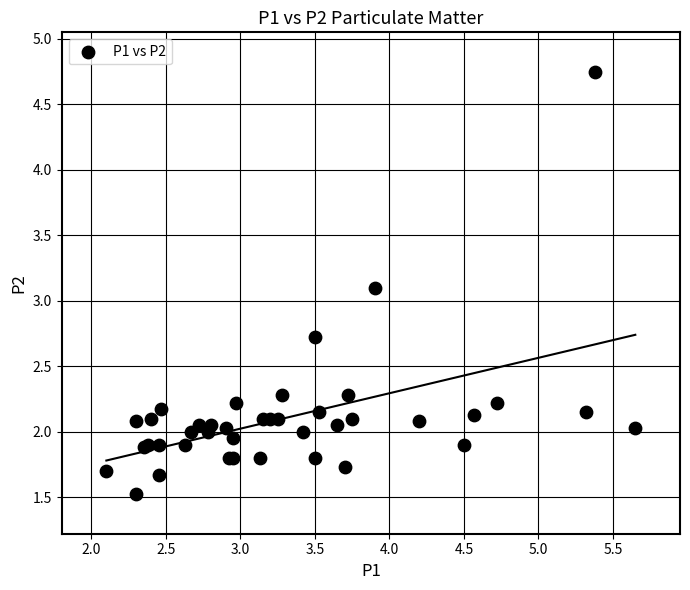

What Y value in the scatter plot is closest to 3?

3.1